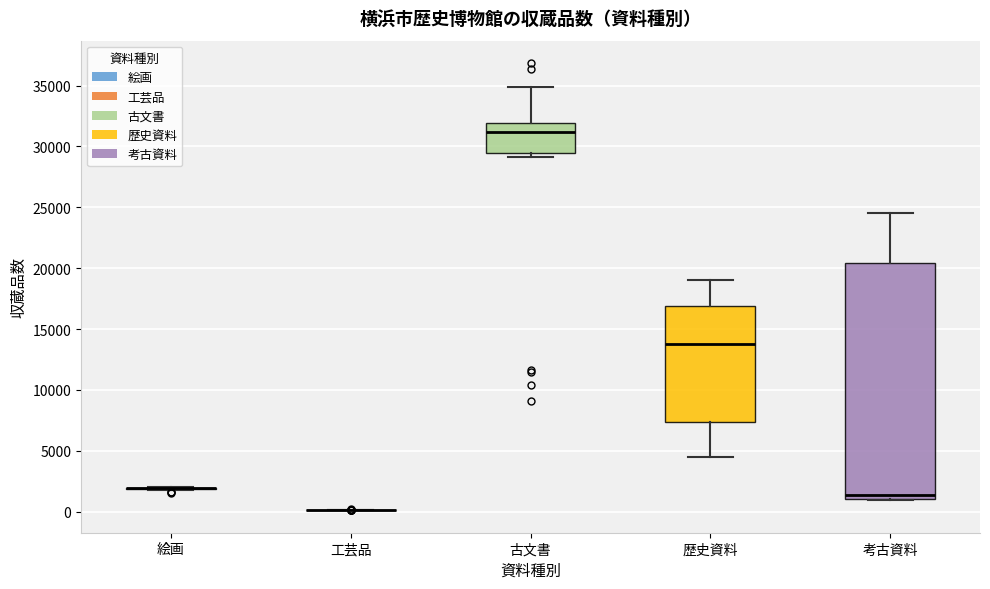

Which box is the tallest, from its lower edge to its upper edge?

考古資料